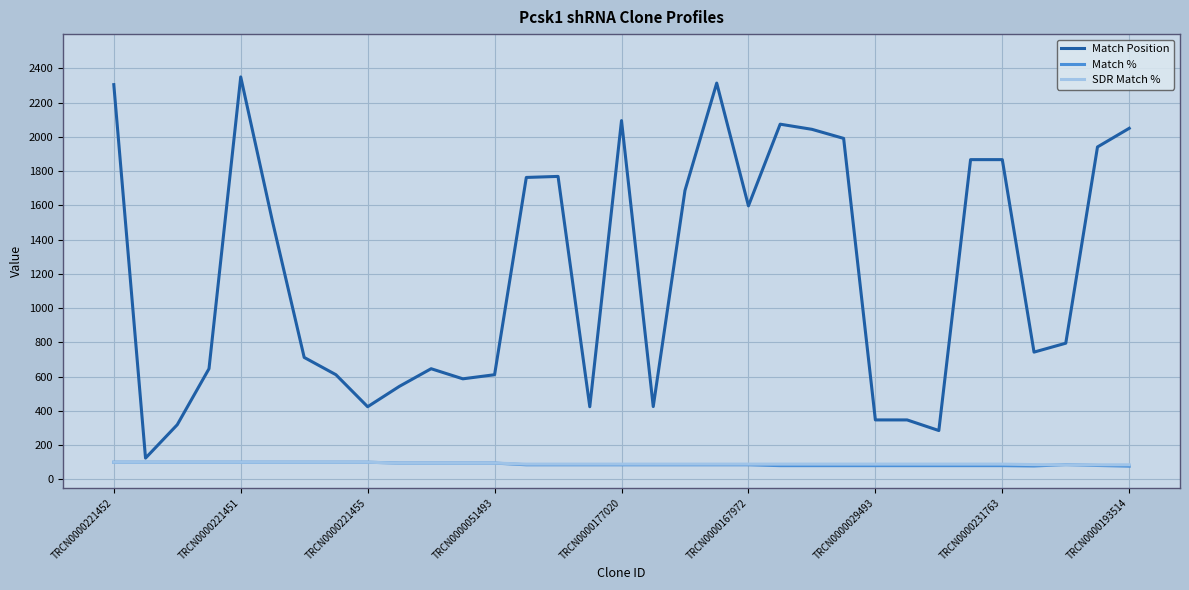

Which series has the largest range (max minus min)?

Match Position